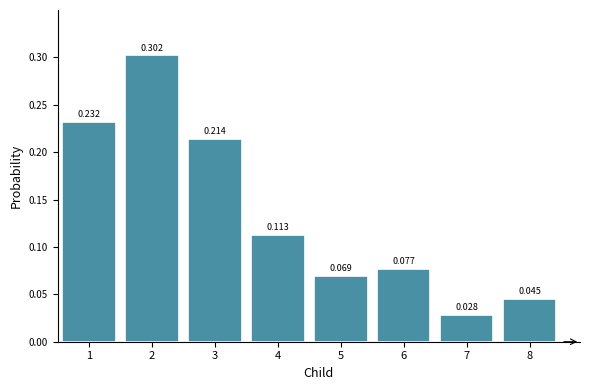

How many series are shown in this chart?

1